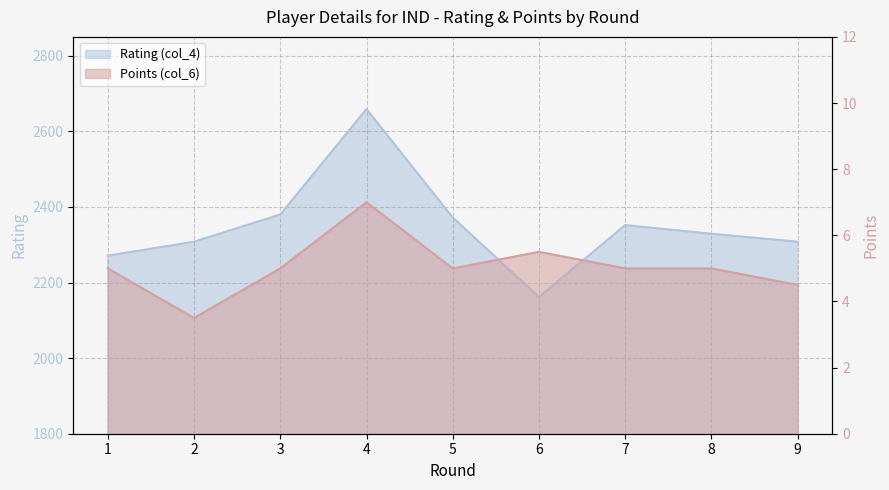

Reading left to right, what are all the values shown in this chart?

Rating (col_4): 1=2271.0	2=2308.0	3=2380.0	4=2659.0	5=2372.0	6=2162.0	7=2352.0	8=2329.0	9=2308.0
Points (col_6): 1=5.0	2=3.5	3=5.0	4=7.0	5=5.0	6=5.5	7=5.0	8=5.0	9=4.5